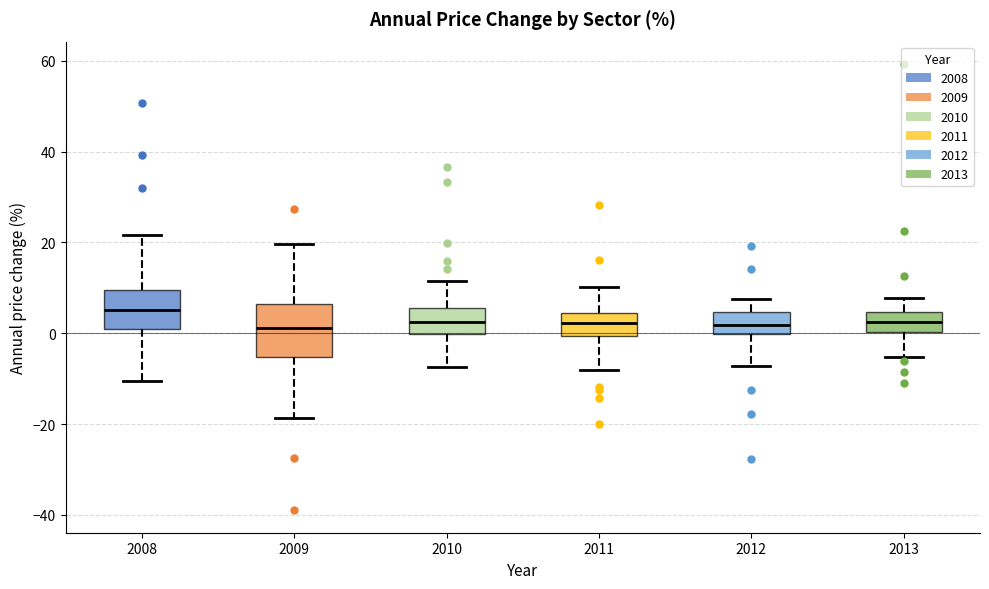

Reading left to right, read every box against the y-axis: the position of its median line, the range the box covers, and the ends of its whiskers. The values are not printed on the chart, so give them approximately, as read against the axis.

2008: median 6, box 0 to 10, whiskers -10 to 22
2009: median 2, box -6 to 6, whiskers -18 to 20
2010: median 2, box 0 to 6, whiskers -8 to 12
2011: median 2, box 0 to 4, whiskers -8 to 10
2012: median 2, box 0 to 4, whiskers -8 to 8
2013: median 2, box 0 to 4, whiskers -6 to 8